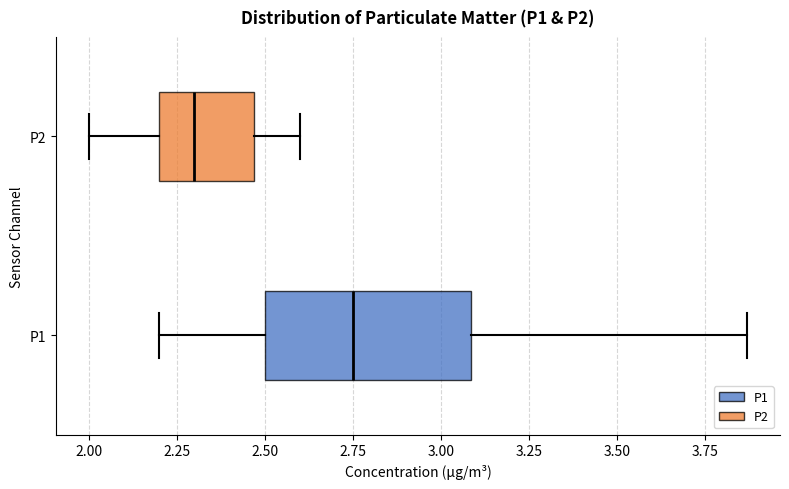

Reading bottom to top, read every box against the x-axis: the position of its median line, the range the box covers, and the ends of its whiskers. The values are not printed on the chart, so give them approximately, as read against the axis.

P1: median 2.75, box 2.50 to 3.10, whiskers 2.20 to 3.85
P2: median 2.30, box 2.20 to 2.45, whiskers 2.00 to 2.60